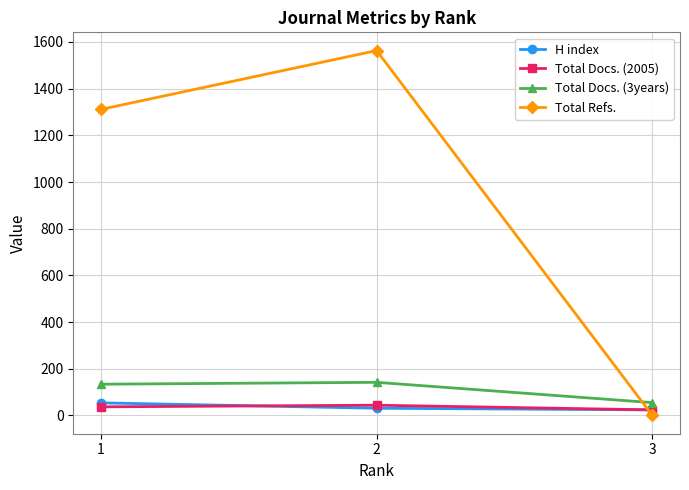

Reading right to left, transcribe all the data shown in this chart.

H index: 3=24	2=31	1=54
Total Docs. (2005): 3=24	2=44	1=37
Total Docs. (3years): 3=55	2=142	1=134
Total Refs.: 3=0	2=1563	1=1311